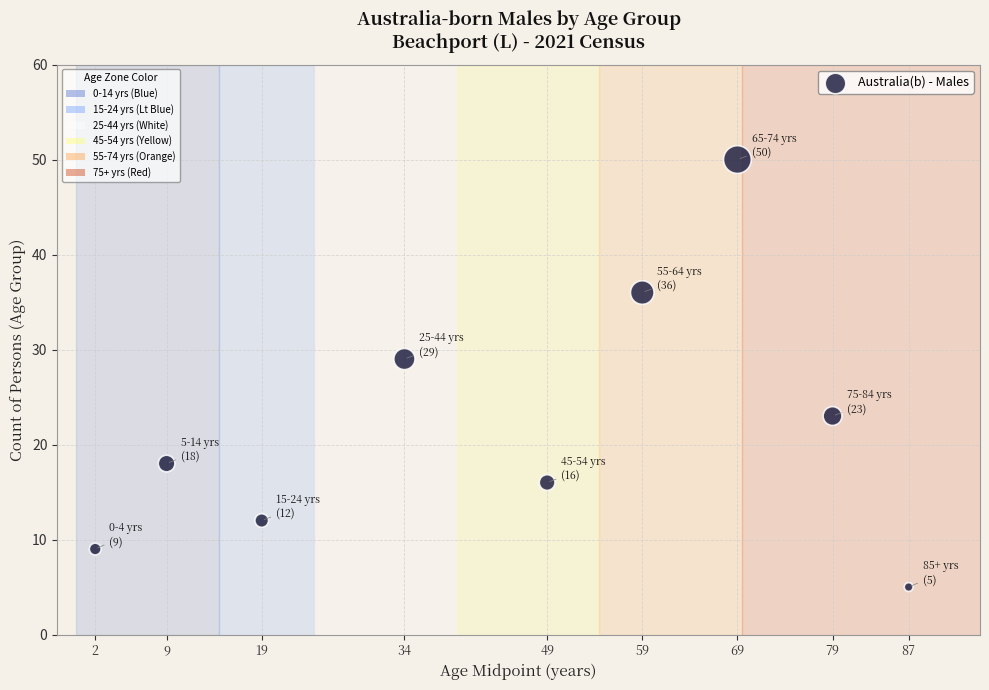

What is the average Y value?

22